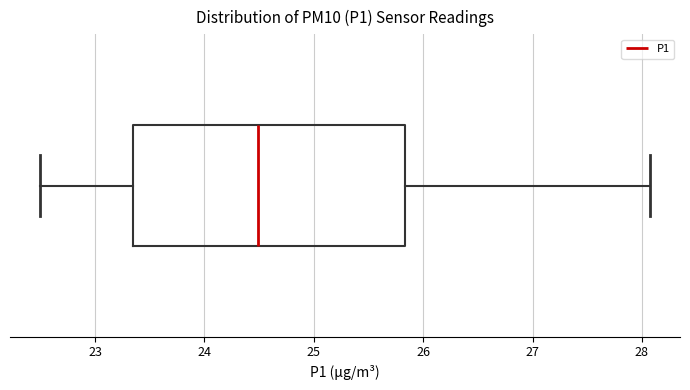

Where does the right whisker of the box end on the x-axis? The values are not printed on the chart, so give them approximately, as read against the axis.

28.1